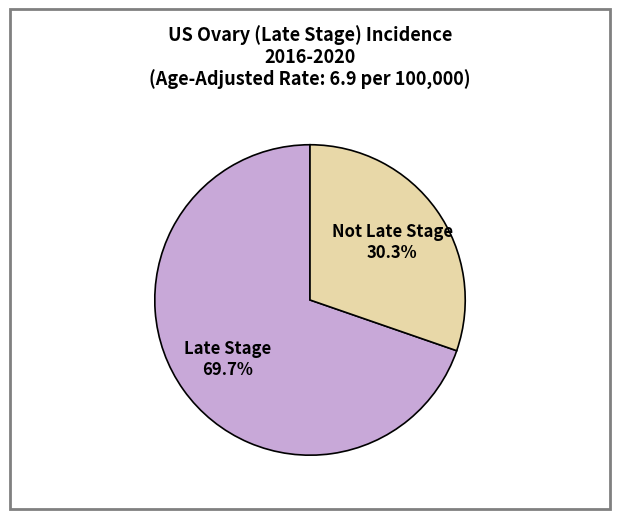

Which category has the biggest portion of the pie?

Late Stage